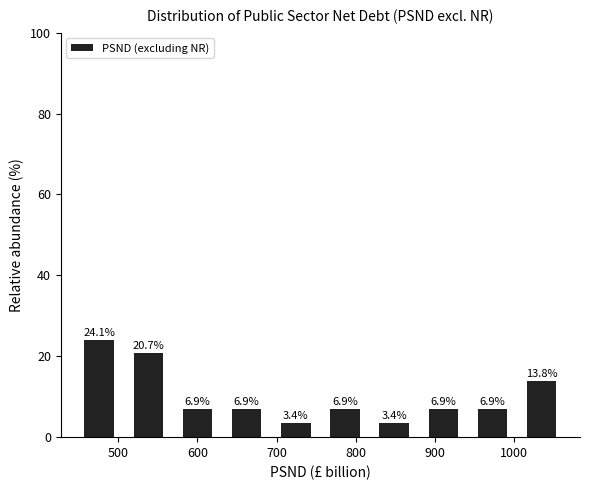

Reading left to right, transcribe this chart: for each bar, give the range it covers on the x-axis and its height. The bar edges are not printed on the chart, so give them approximately, as read against the axis.

450 to 510: 24.1
510 to 570: 20.7
570 to 630: 6.9
630 to 690: 6.9
690 to 760: 3.4
760 to 820: 6.9
820 to 880: 3.4
880 to 940: 6.9
940 to 1000: 6.9
1000 to 1070: 13.8